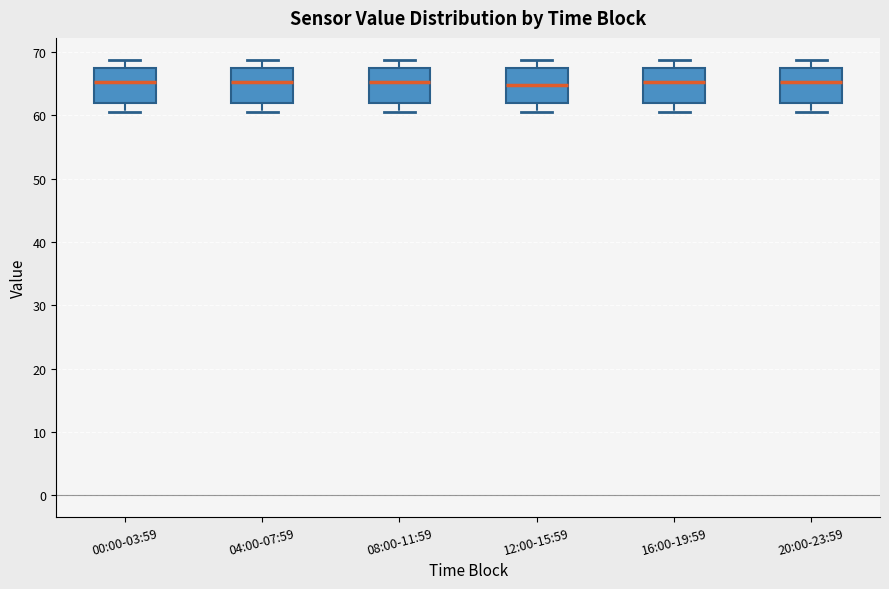

Where does the upper whisker of the box for 00:00-03:59 end on the y-axis? The values are not printed on the chart, so give them approximately, as read against the axis.

69